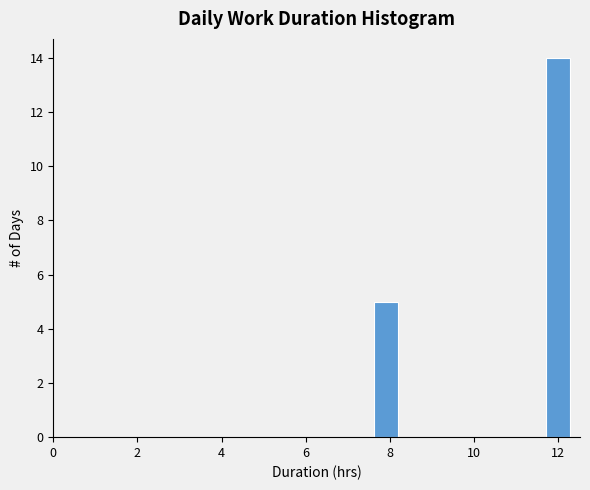

Read against the x-axis, roughly where is the centre of the tallest bar?

12.0